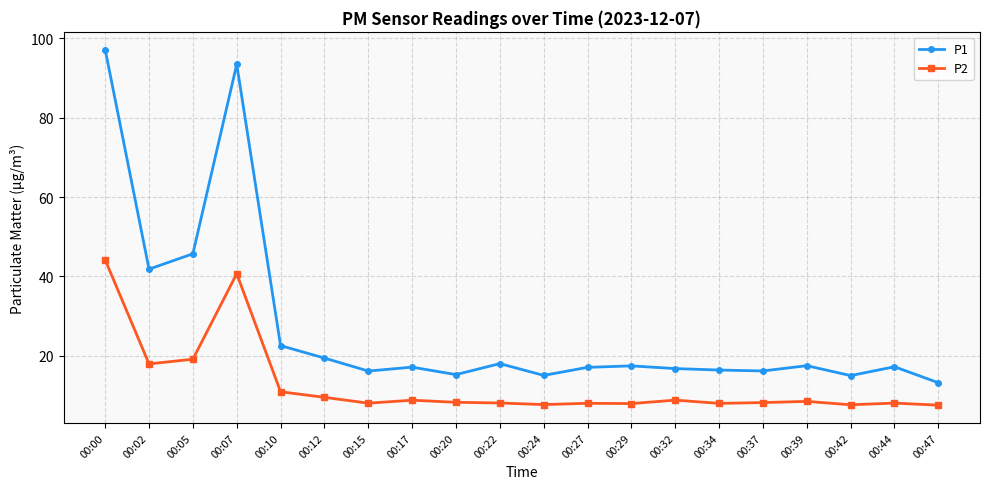

What are all the series names shown in the legend?

P1, P2